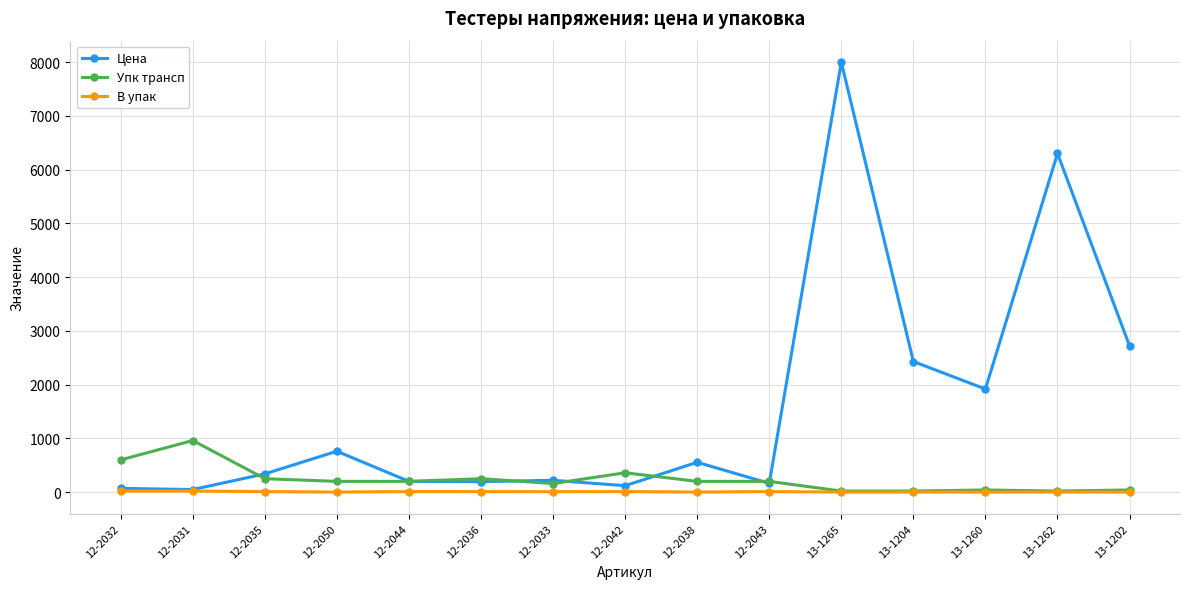

Which series has the widest spread of values?

Цена